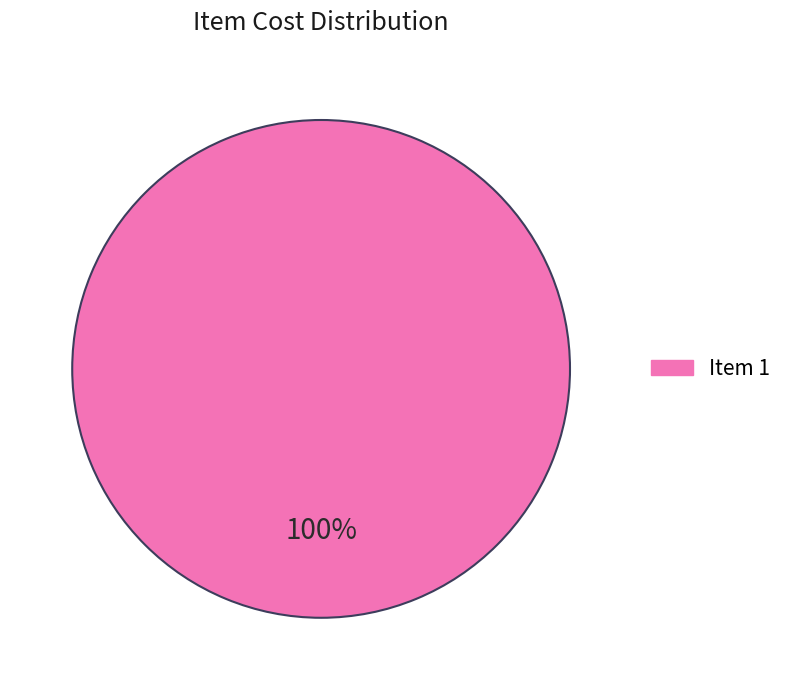

Is there any slice that represents more than half of the pie?

Yes